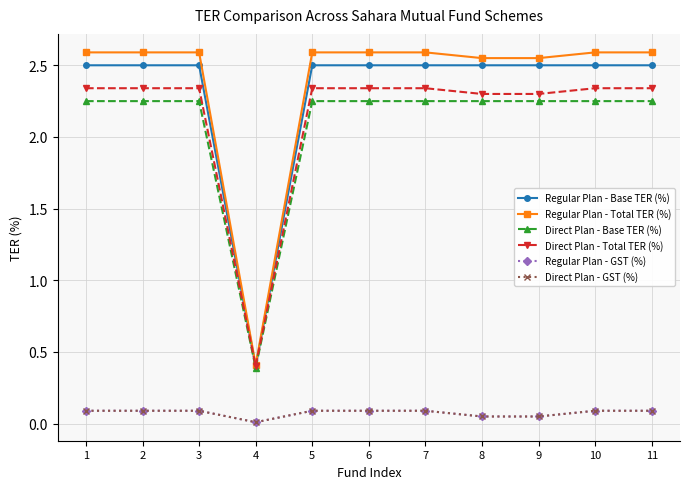

Where is the first local minimum for Direct Plan - Base TER (%)?

4